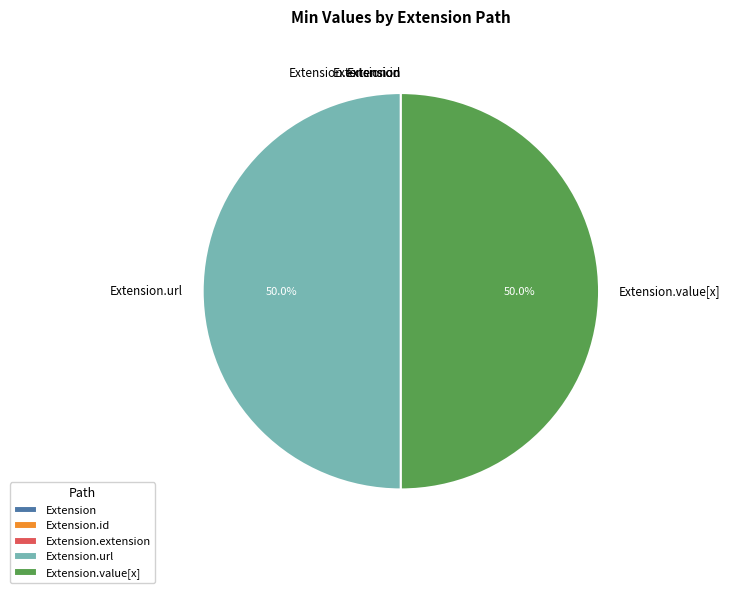

Count the number of slices in the pie.

5